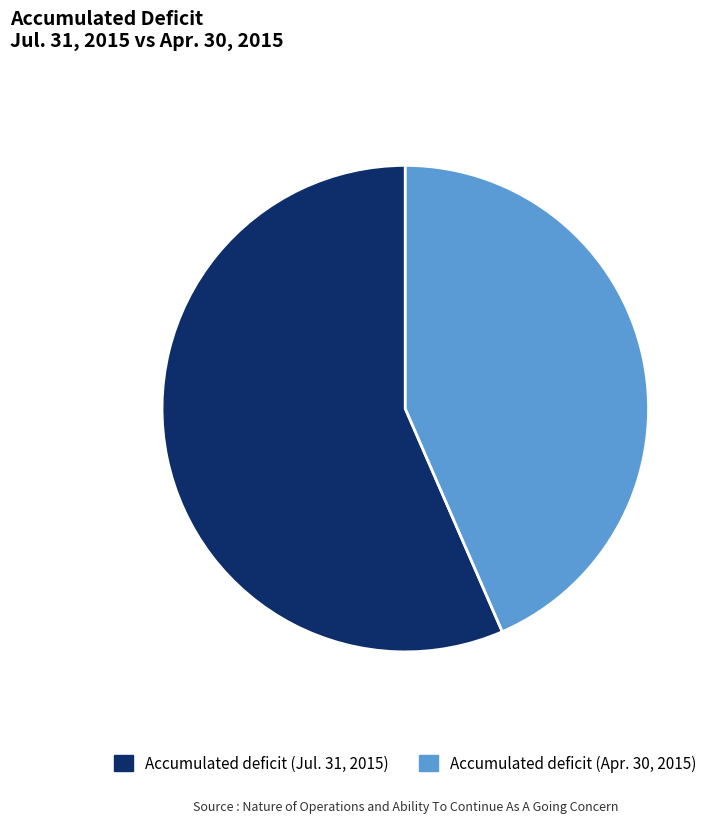

Which slice is the largest?

Accumulated deficit (Jul. 31, 2015)